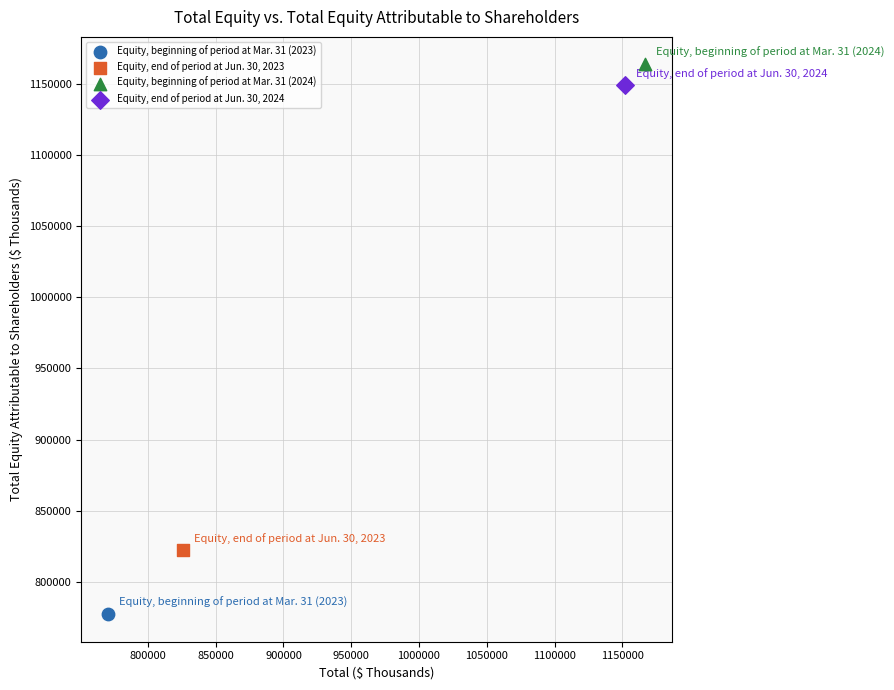

What are all the series names shown in the legend?

Equity, beginning of period at Mar. 31 (2023), Equity, end of period at Jun. 30, 2023, Equity, beginning of period at Mar. 31 (2024), Equity, end of period at Jun. 30, 2024